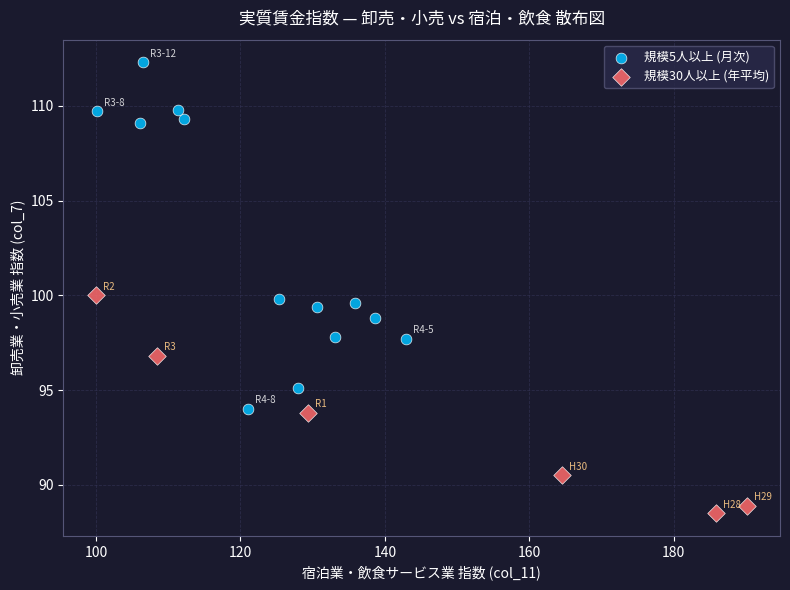

Which series has the widest spread of Y values?

規模5人以上 (月次)